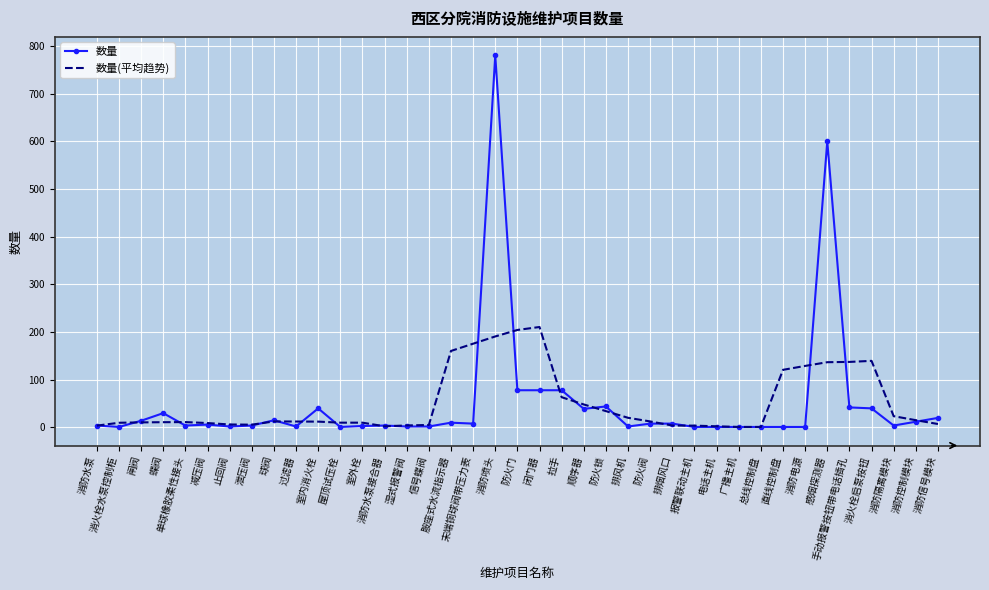

Where is 数量(平均趋势) nearest to the value 105?

直线控制盘